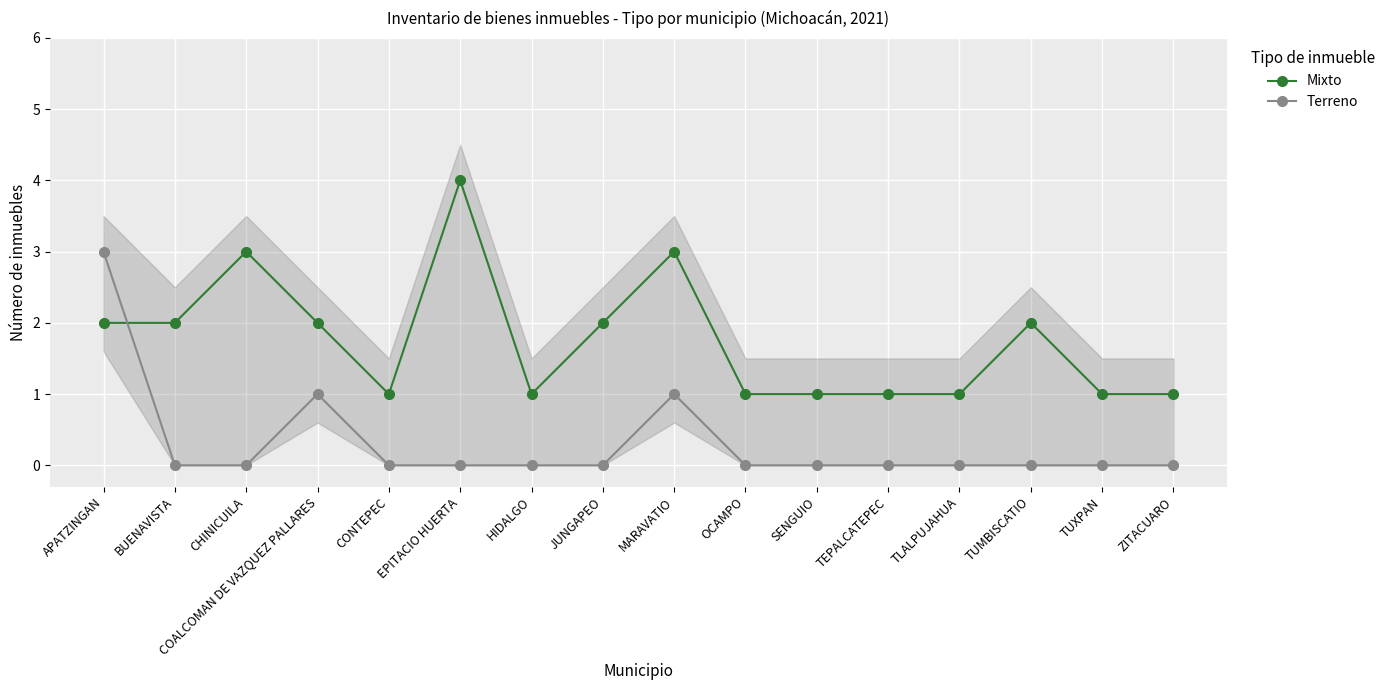

At which category does Mixto reach its first local peak?

CHINICUILA